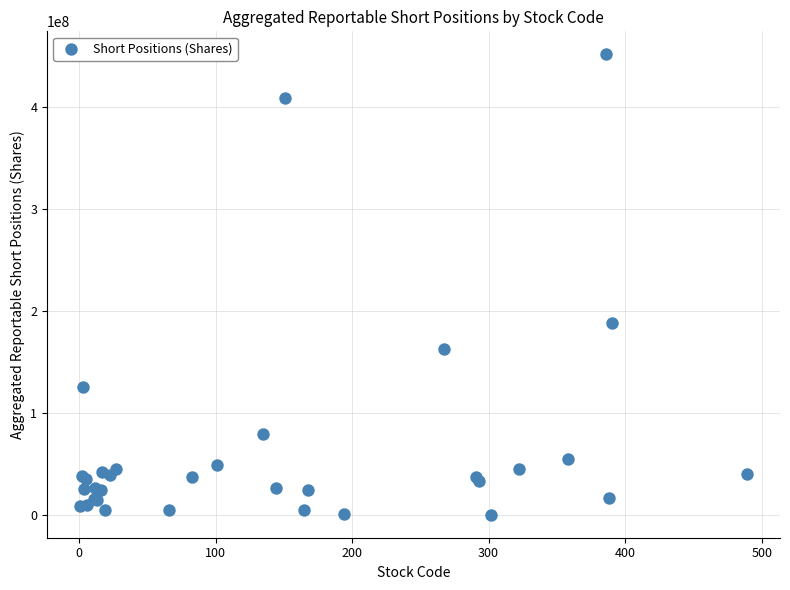

What Y value in the scatter plot is closest to 226197464?

188623929